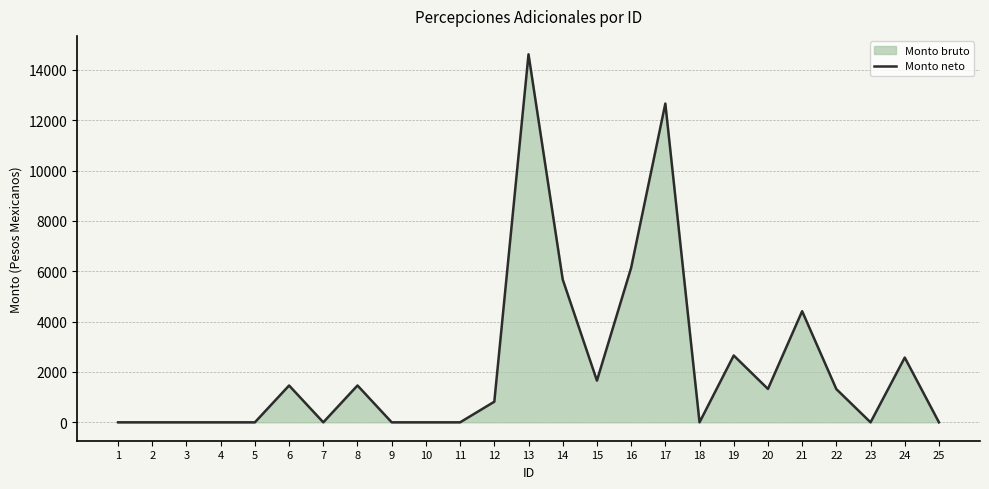

What is the value of the 6th point from the left?

1462.5